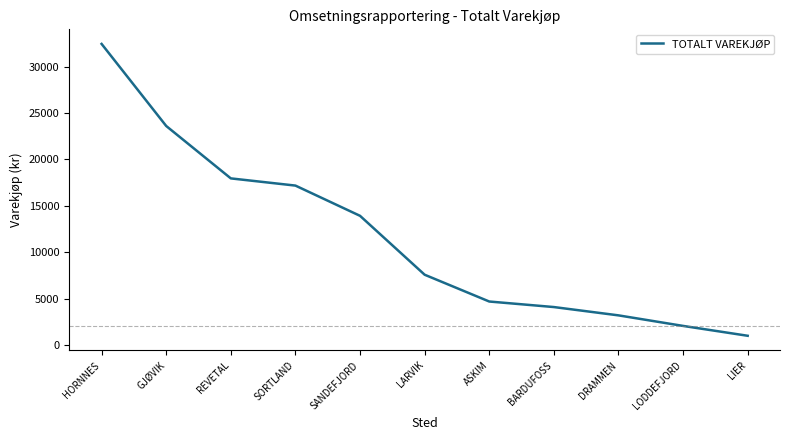

True or false: there are more than 0 points higher than both neighbors.

False